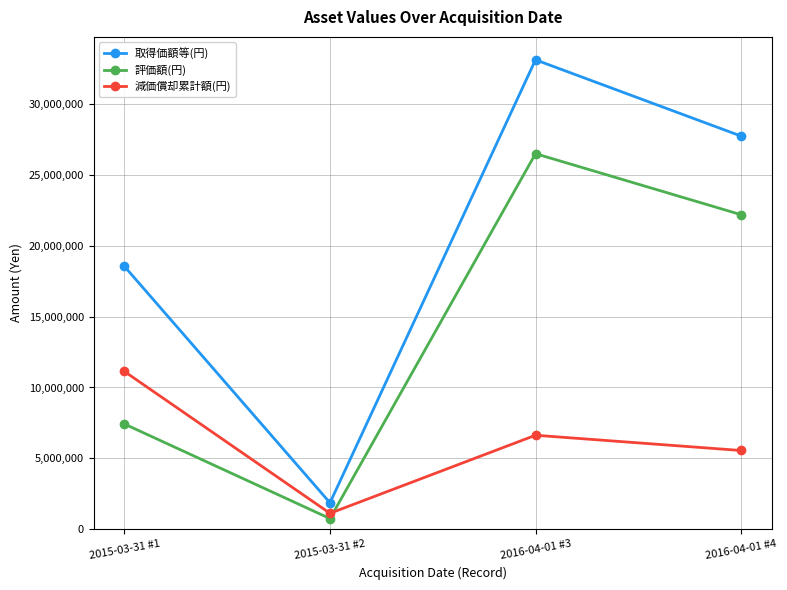

What is the sum of the 取得価額等(円) values at 2016-04-01 #3 and 2016-04-01 #4?

60886080